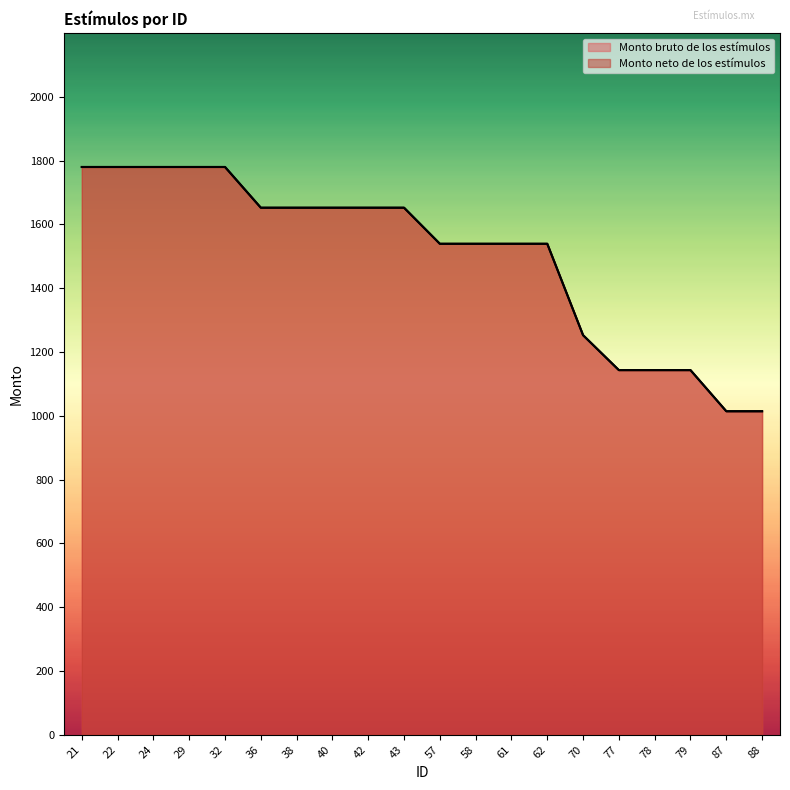

Where is Monto bruto de los estímulos nearest to the value 1397?

57